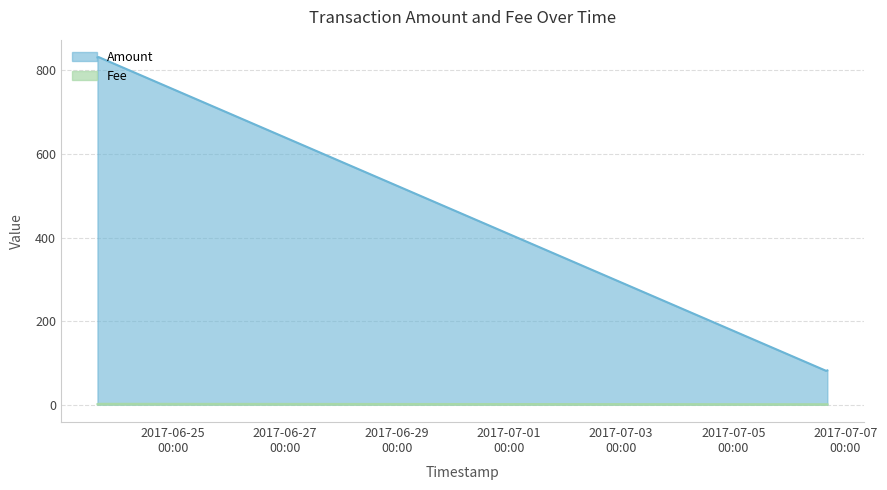

How many values in the Amount series exceed 831?

2